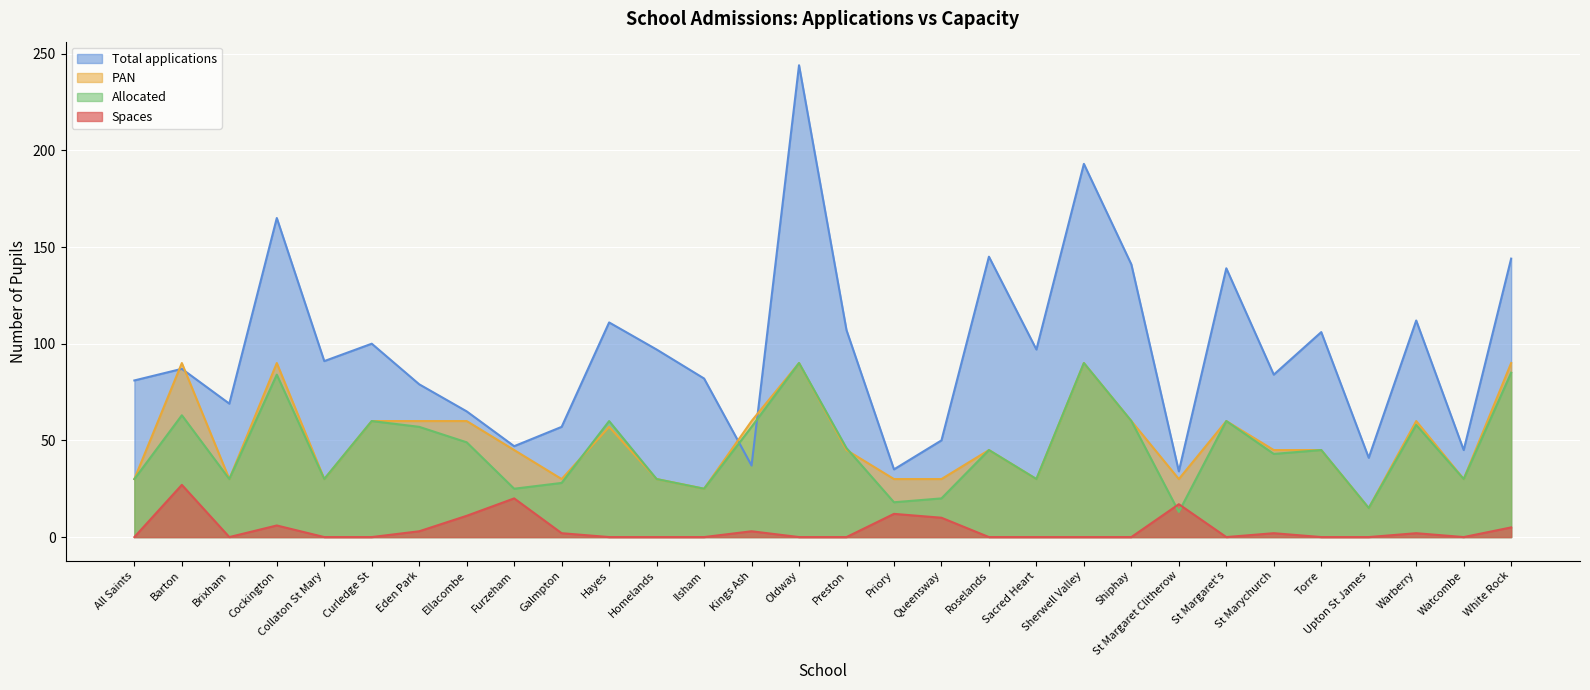

What is the value of the Allocated point at the 6th from the left?

60